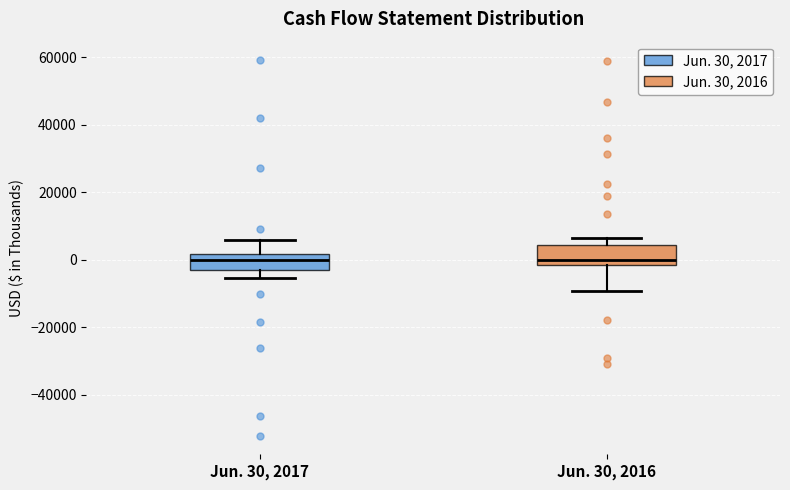

Where is the lower edge of the box for Jun. 30, 2016 on the y-axis? The values are not printed on the chart, so give them approximately, as read against the axis.

-2000